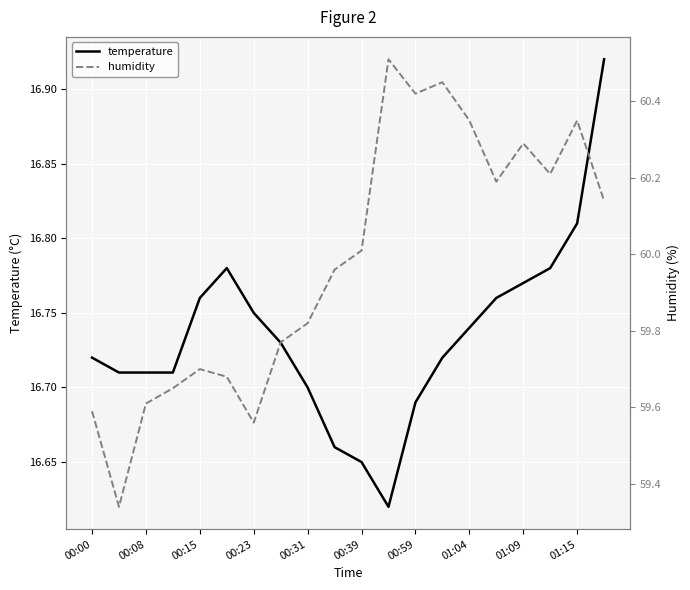

True or false: temperature has a value of 22.1 at 00:23.

False